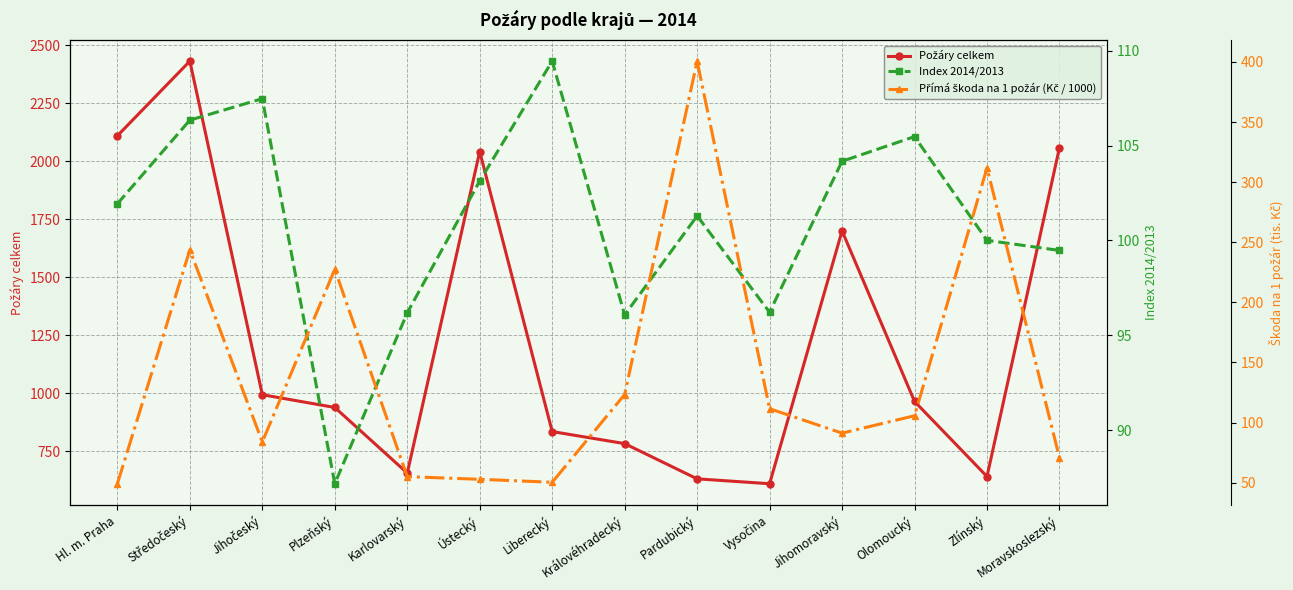

Rank the series by their maximum value, from lowest to highest.

Index 2014/2013, Přímá škoda na 1 požár (Kč / 1000), Požáry celkem